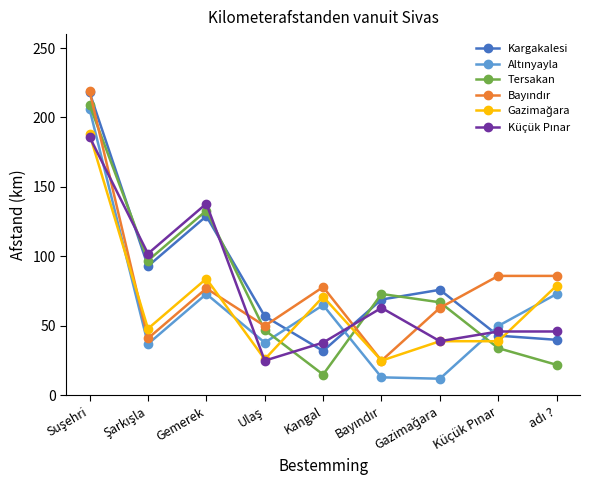

What is the total value across all series at Kangal?

299